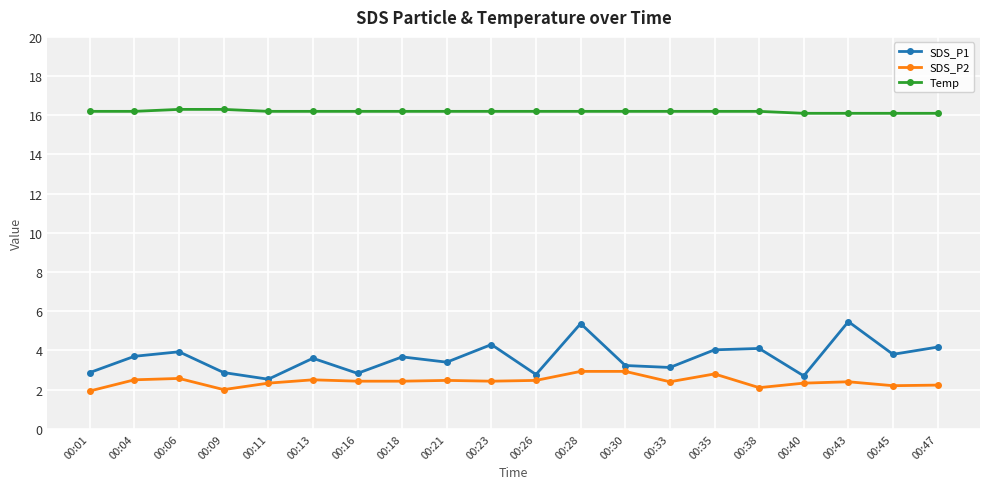

What is the difference between the highest and lowest values at 00:35?

13.4